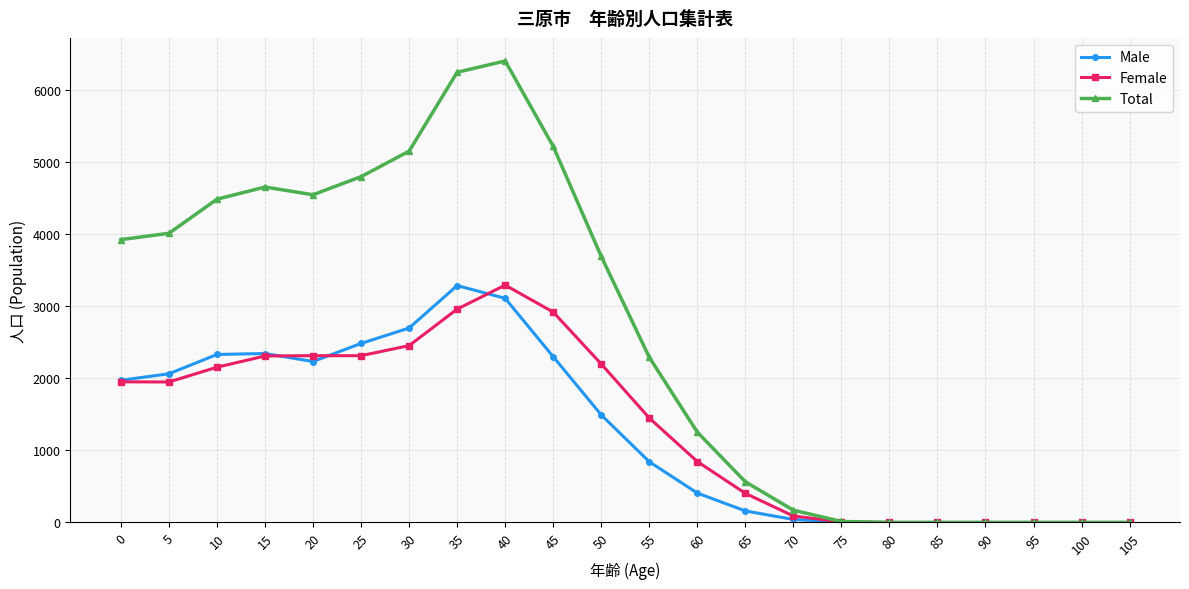

At which label is Male closest to 1644?

50